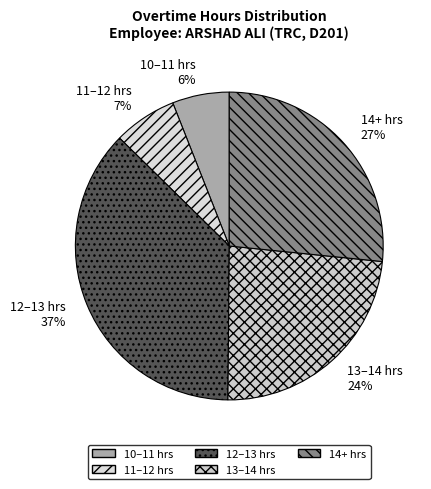

What is the largest slice in the pie chart?

12–13 hrs